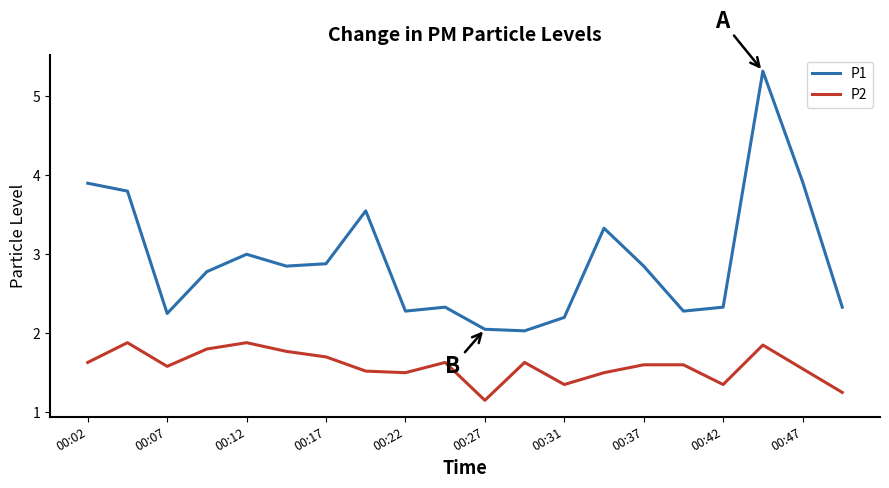

What is the difference between the maximum and minimum values in the P1 series?

3.3